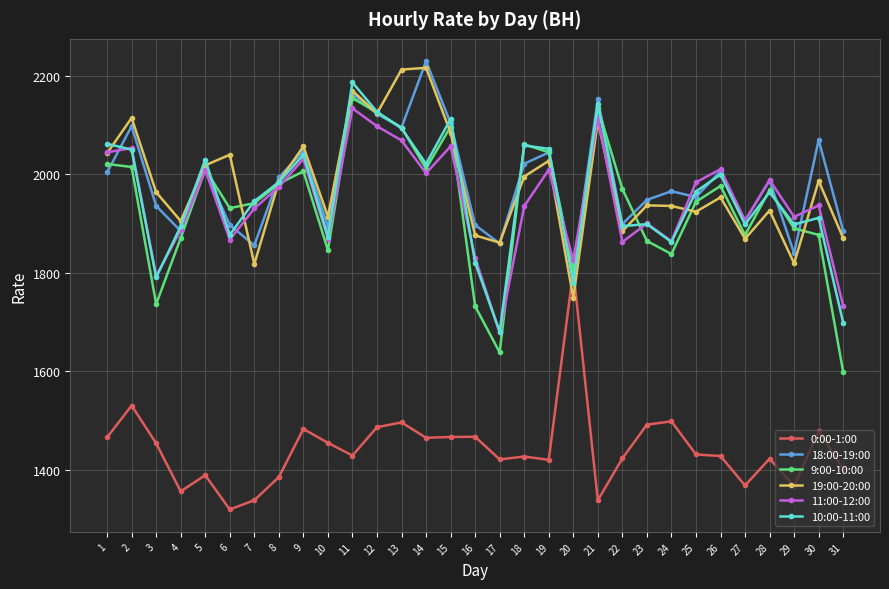

What is the average value of the 18:00-19:00 series?

1986.5